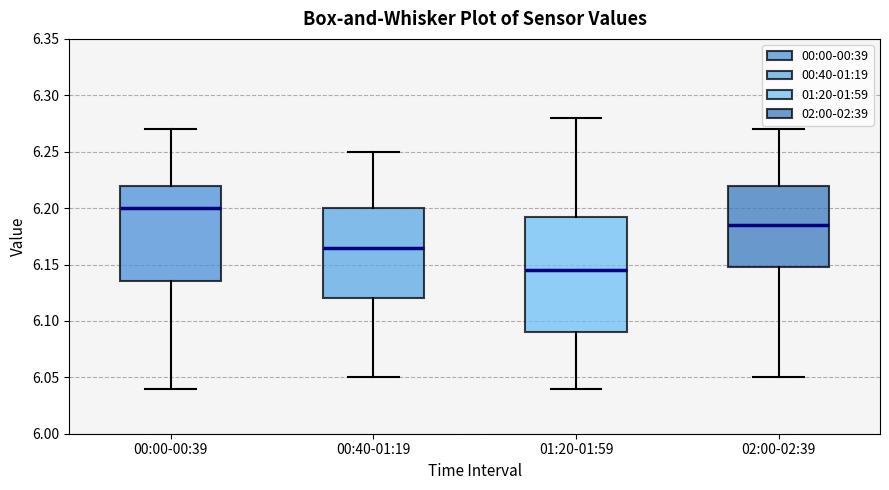

Which box is the tallest, from its lower edge to its upper edge?

01:20-01:59